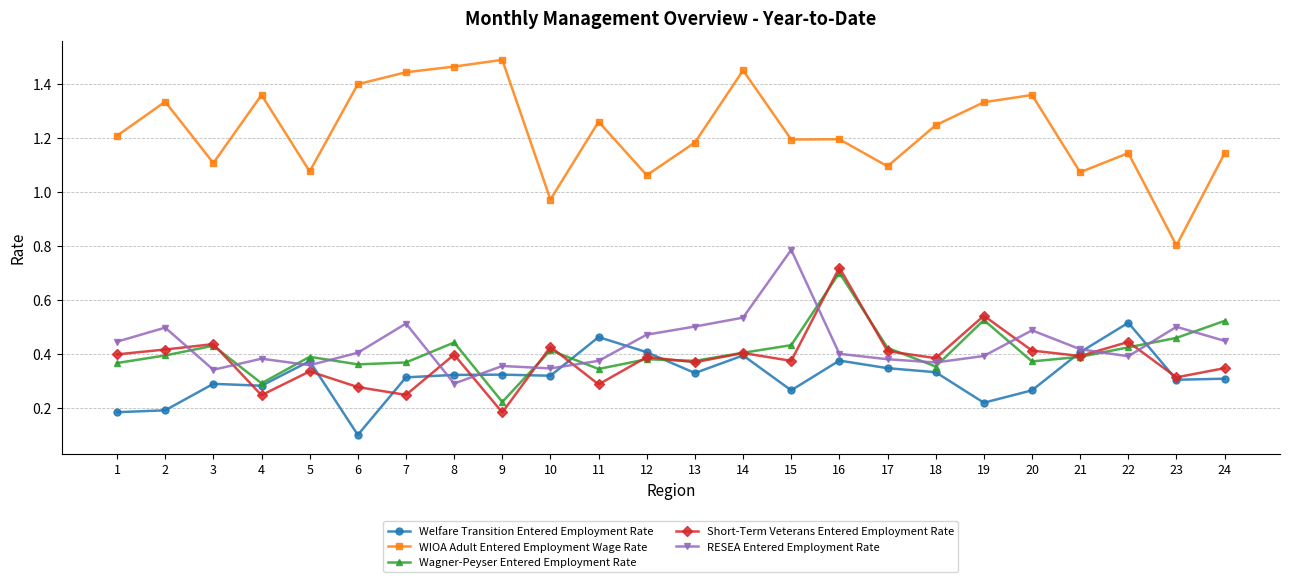

True or false: WIOA Adult Entered Employment Wage Rate and Short-Term Veterans Entered Employment Rate intersect in this chart.

False